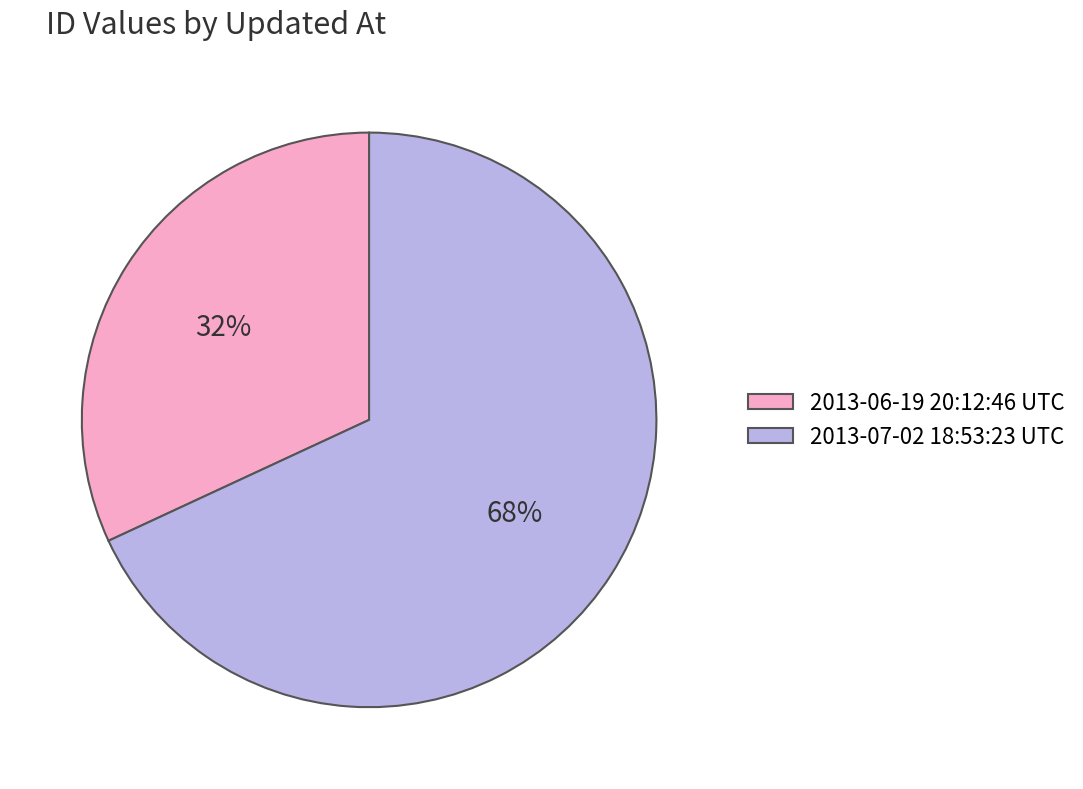

Is it true that 2013-06-19 20:12:46 UTC is 45% of the pie?

False